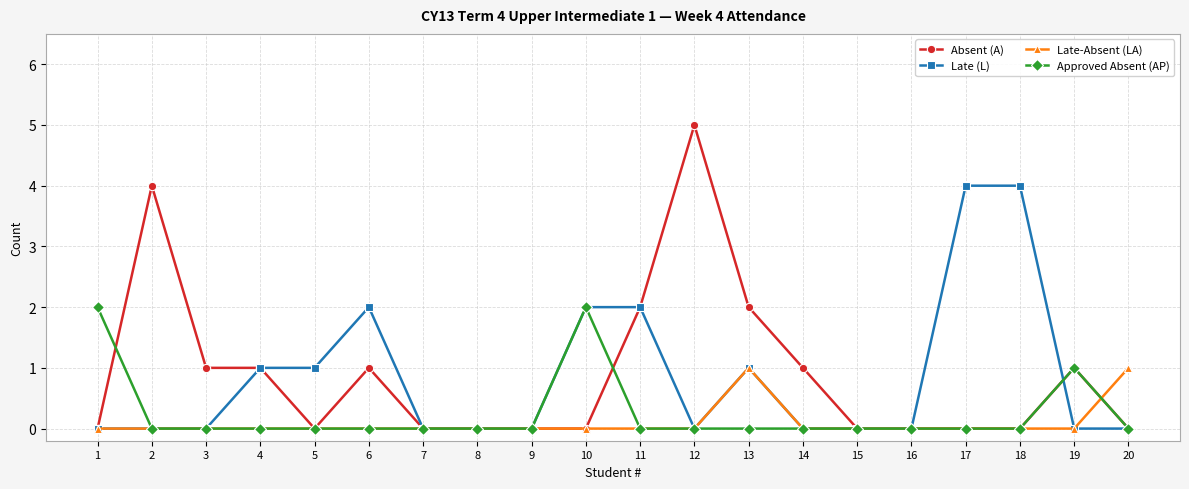

Does the chart display data point markers on the line(s)?

Yes